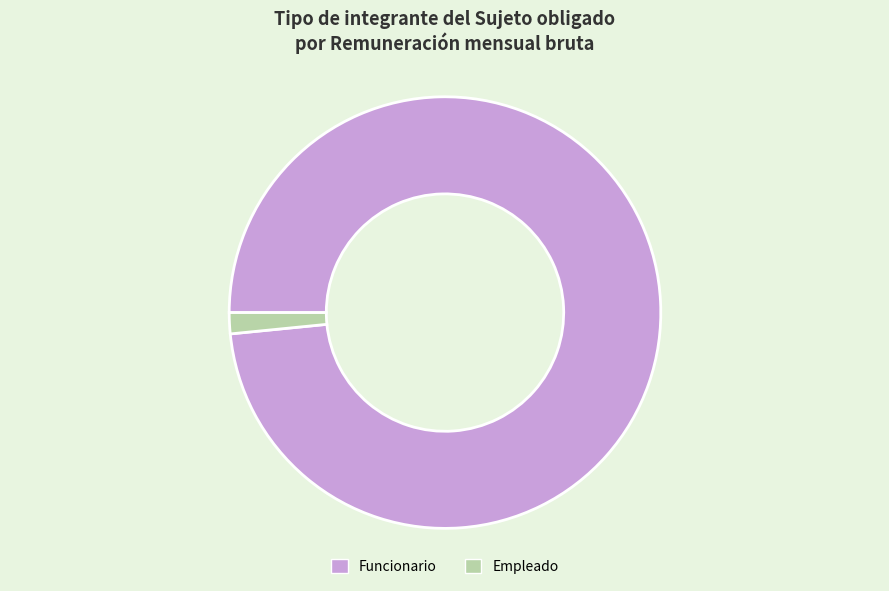

Count the number of slices in the pie.

2